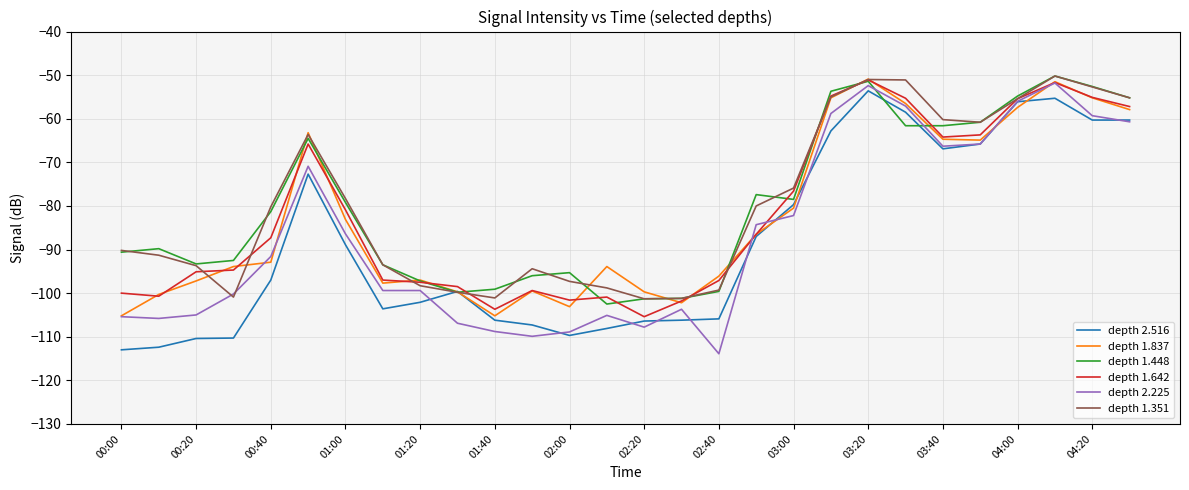

True or false: depth 1.448 and depth 2.225 intersect in this chart.

True